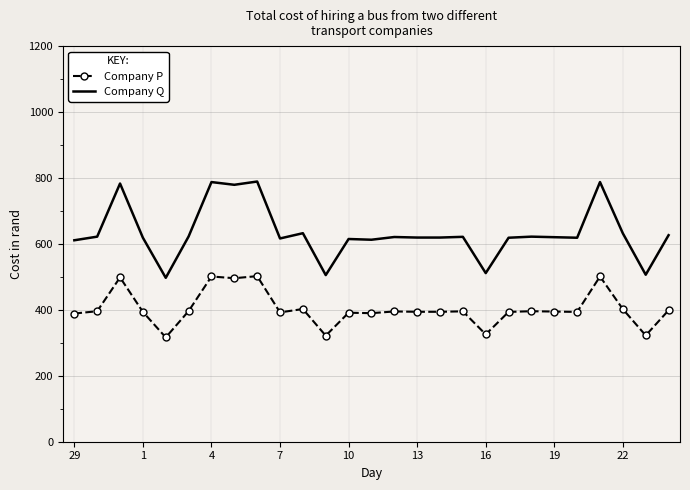

What is the minimum value shown in the chart?

316.4